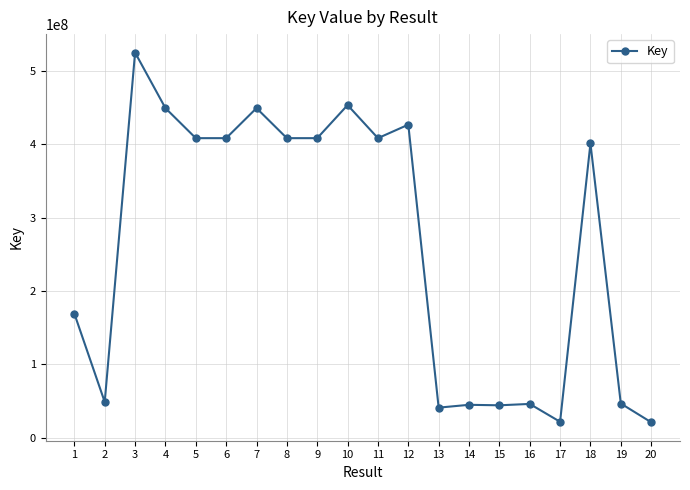

What is the sum of all values?

5234055044